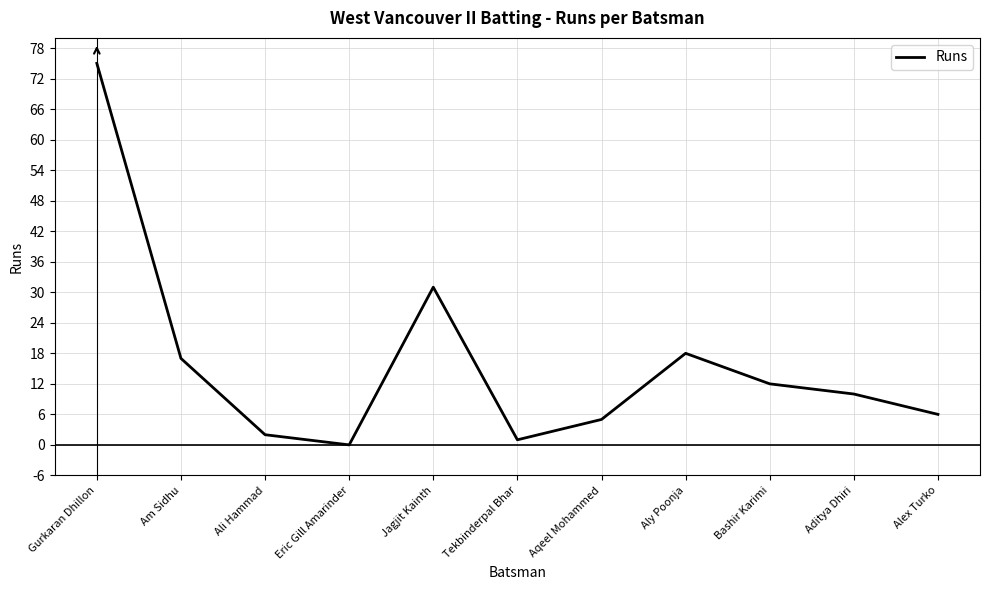

What value does the data have at Aditya Dhiri, to the nearest 10?

10